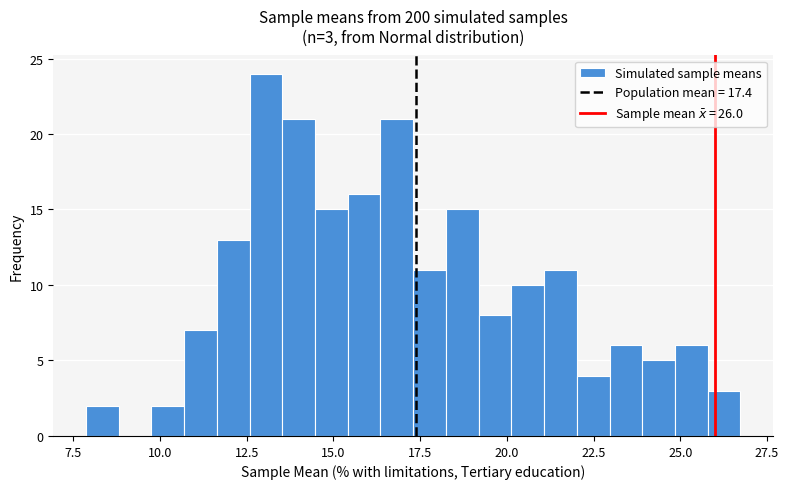

Around what value on the x-axis is the tallest bar? Give the approximate position of its centre, as read against the axis.

13.0